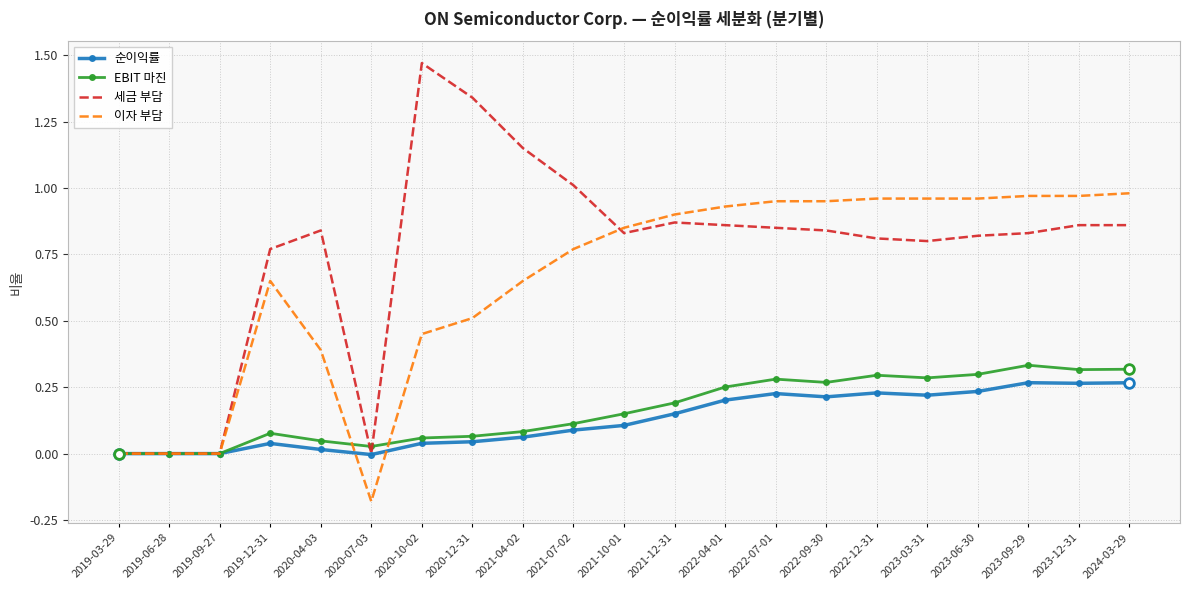

What position from the left is 2020-12-31?

8